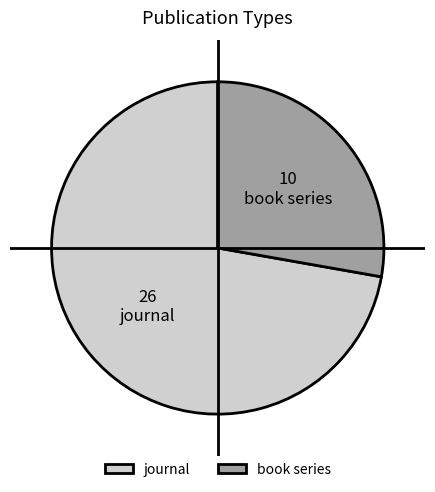

Rank the categories by value from lowest to highest.

book series, journal